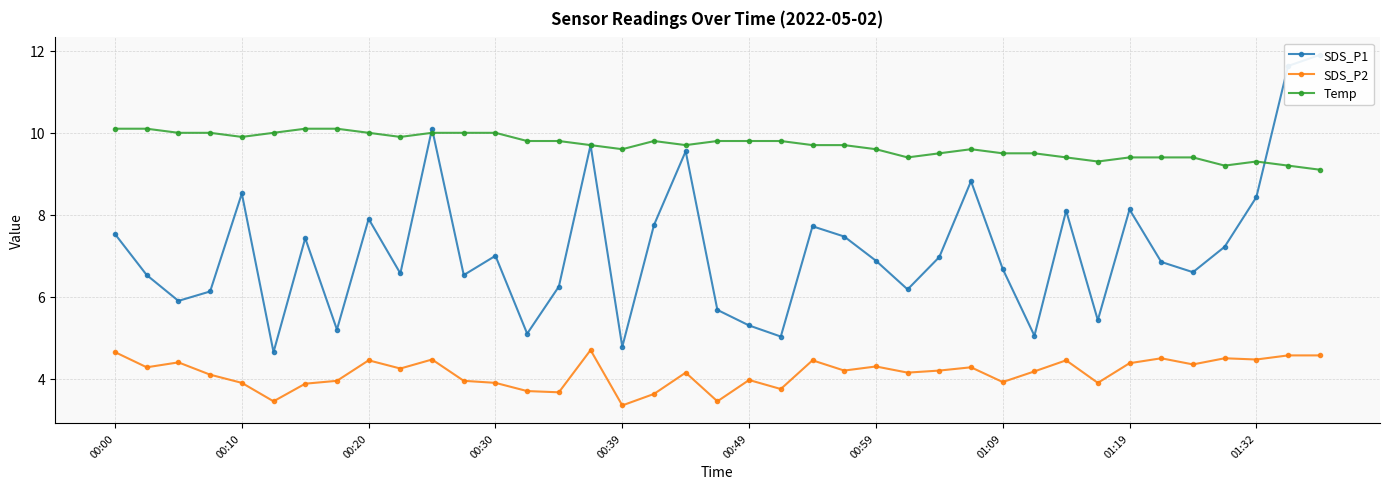

What is the minimum value for Temp?

9.1